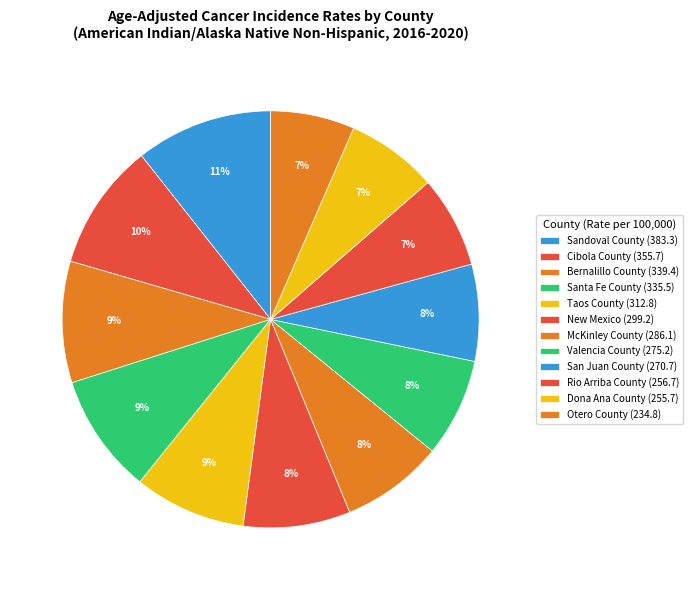

How many slices are in this pie chart?

12